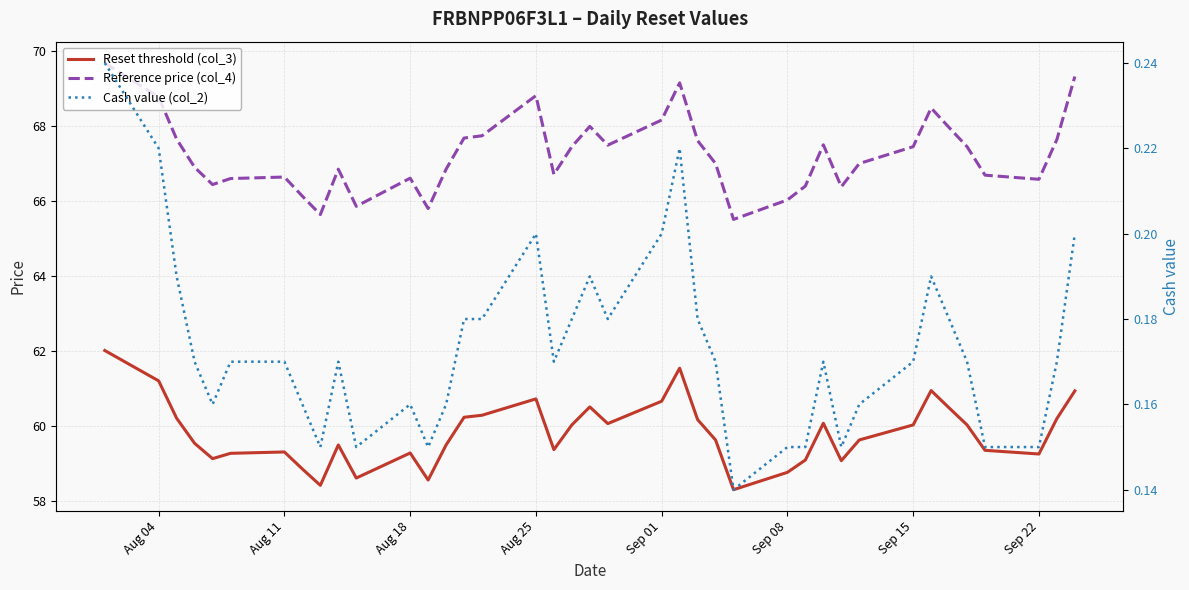

True or false: Reset threshold (col_3) and Cash value (col_2) cross at least once.

False